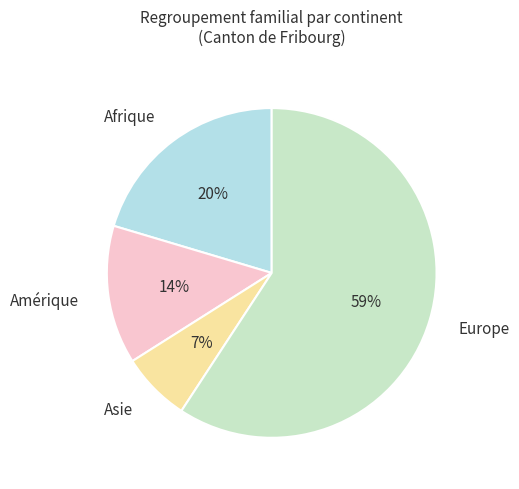

What is the smallest slice in the pie chart?

Asie